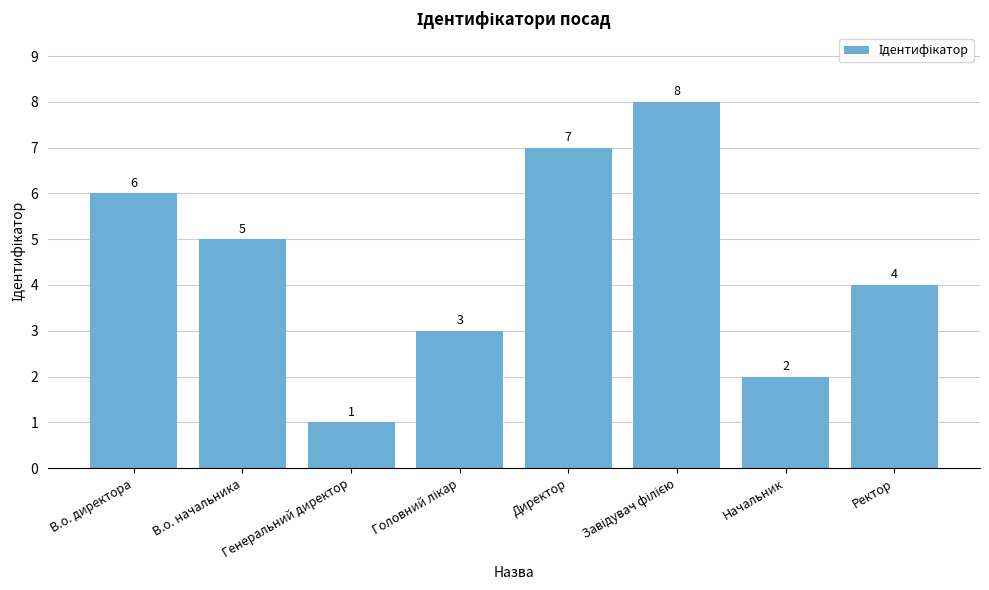

What is the sum of the values at Генеральний директор and Начальник?

3